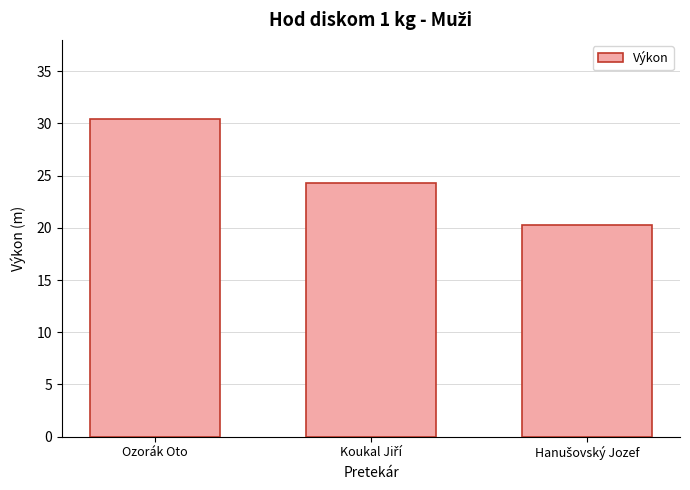

What is the approximate value at Ozorák Oto?

30.4